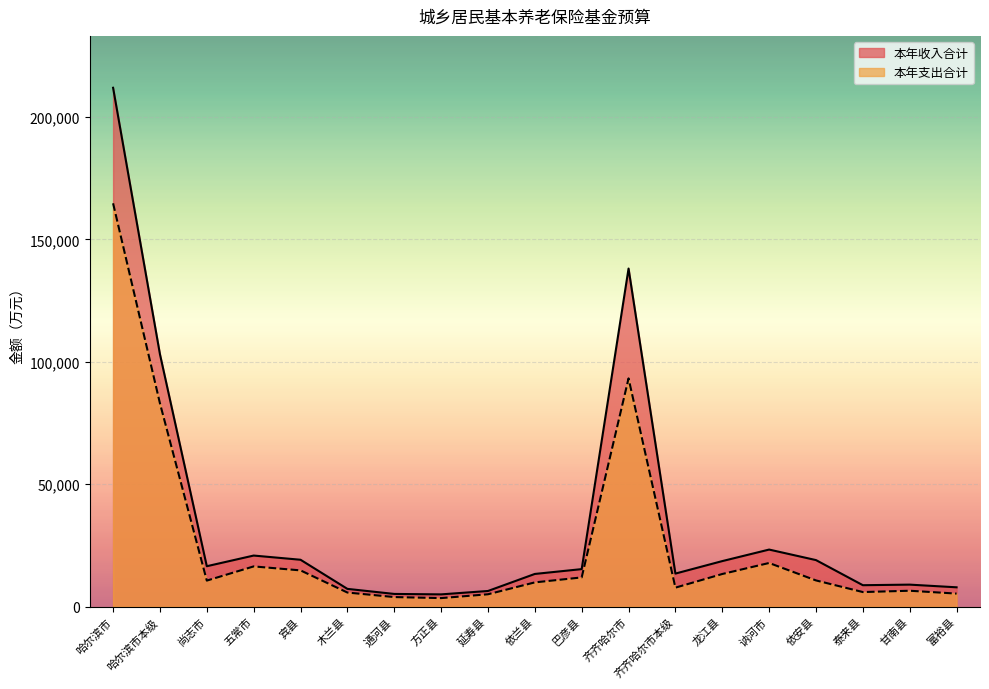

At how many categories does at least one series exceed 31932?

3